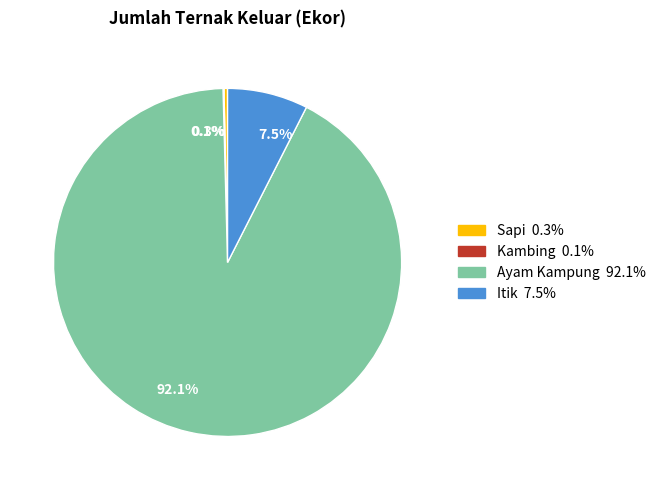

What percentage do 0.3% and 92.1% together represent?

92.4%